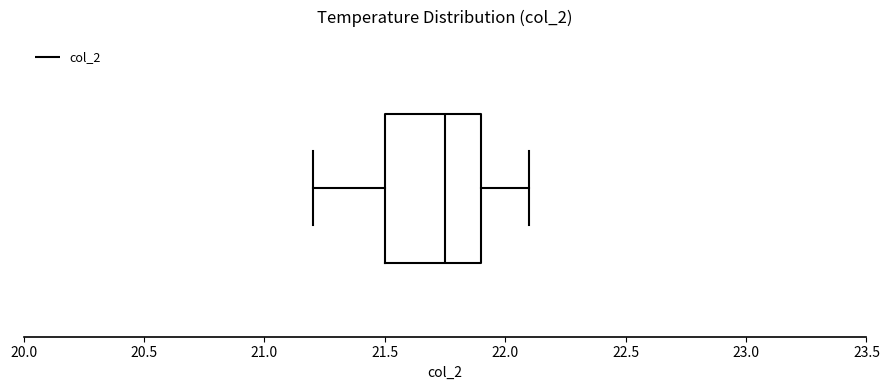

Transcribe this box plot: give where the median line is, the range the box spans, and where the two whiskers end, as read against the x-axis. The values are not printed on the chart, so give them approximately, as read against the axis.

median 21.75, box 21.50 to 21.90, whiskers 21.20 to 22.10